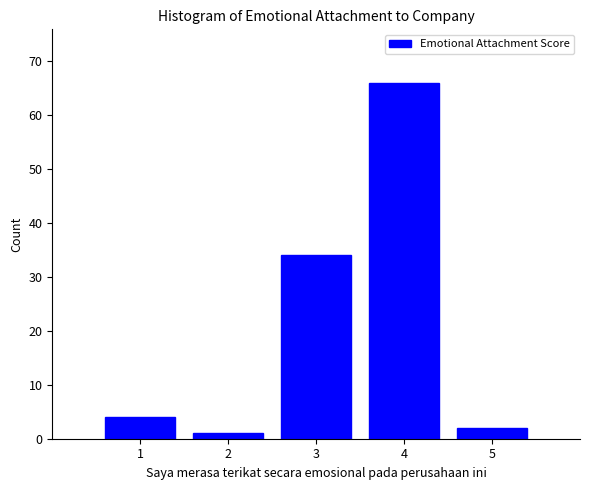

Reading left to right, list every bar in this chart as the range it spans on the x-axis followed by its height. The values are not printed on the chart, so give them approximately, as read against the axis.

0.5 to 1.5: 4
1.5 to 2.5: 1
2.5 to 3.5: 34
3.5 to 4.5: 66
4.5 to 5.5: 2